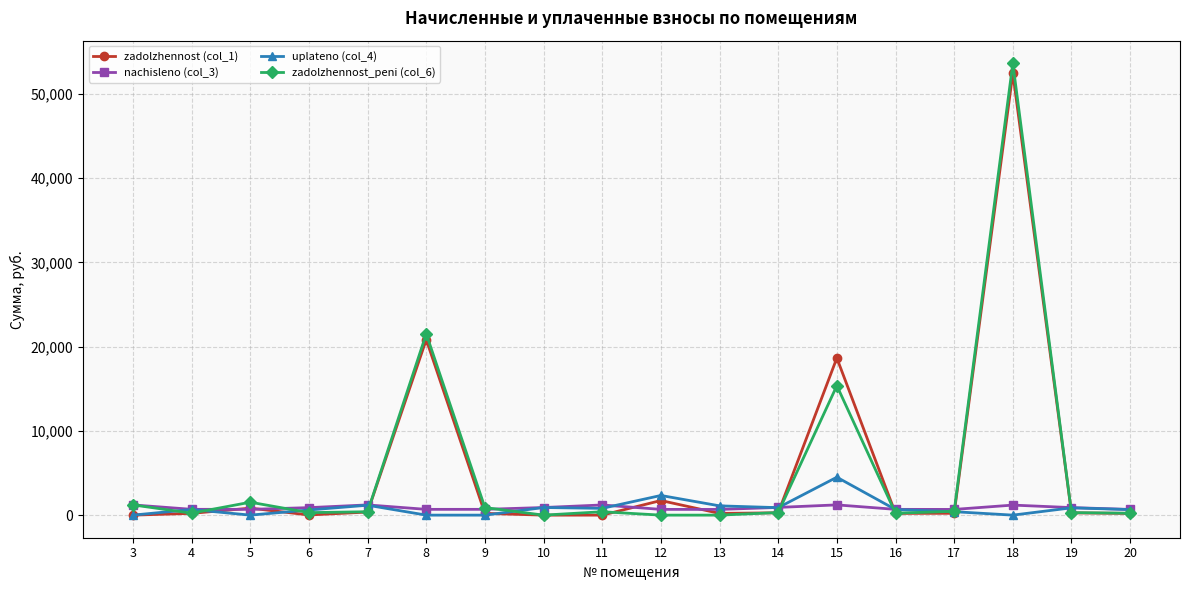

How many values in the zadolzhennost_peni (col_6) series are below 402?

9